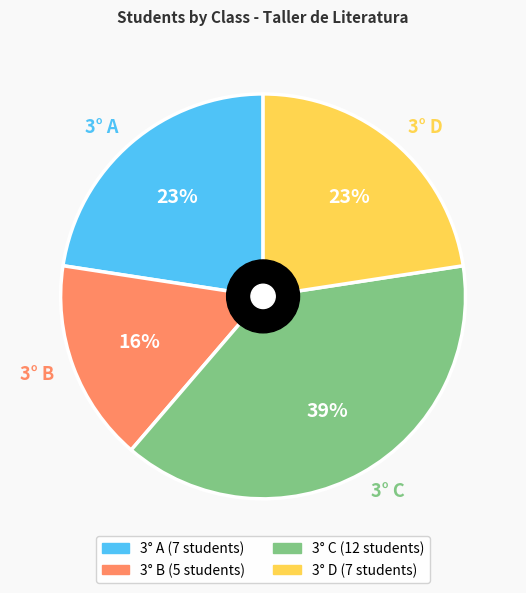

To the nearest percent, what portion does 3° B represent?

16%